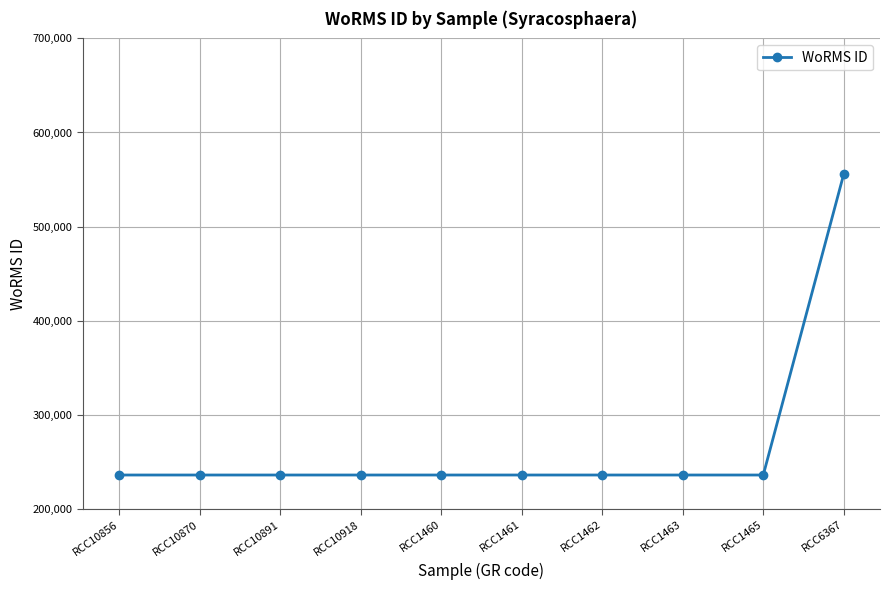

True or false: the data shows 345062 at RCC10918.

False